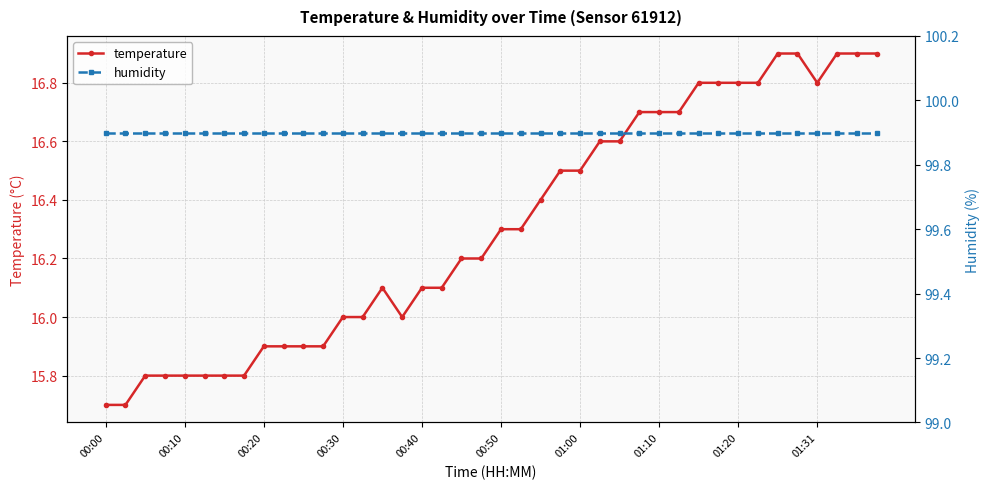

What is the difference between the second highest and minimum values in the temperature series?

1.2